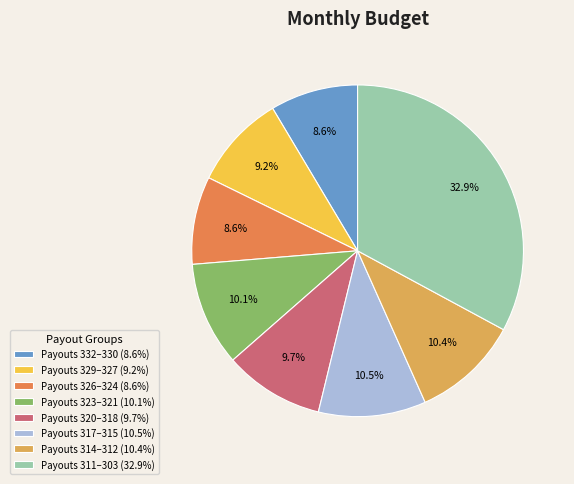

What portion of the pie excludes Payouts 323–321 (10.1%)?

89.9%